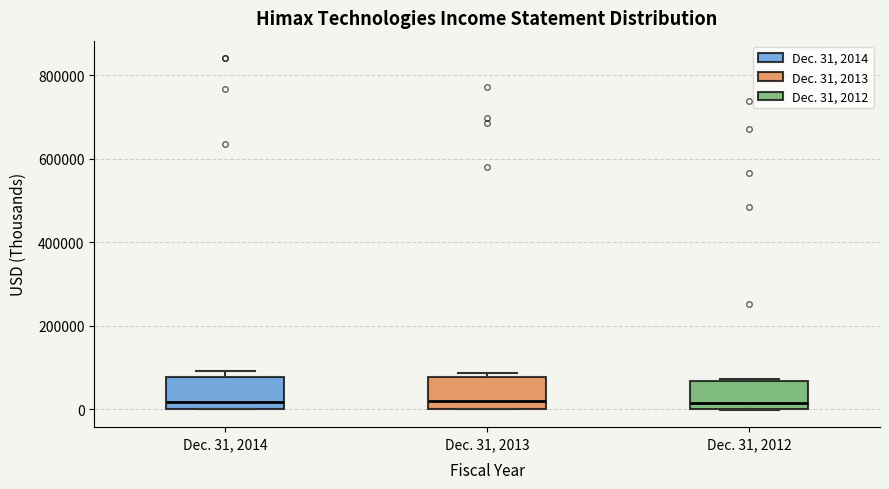

Where does the median line of the box for Dec. 31, 2014 sit on the y-axis? The values are not printed on the chart, so give them approximately, as read against the axis.

20000